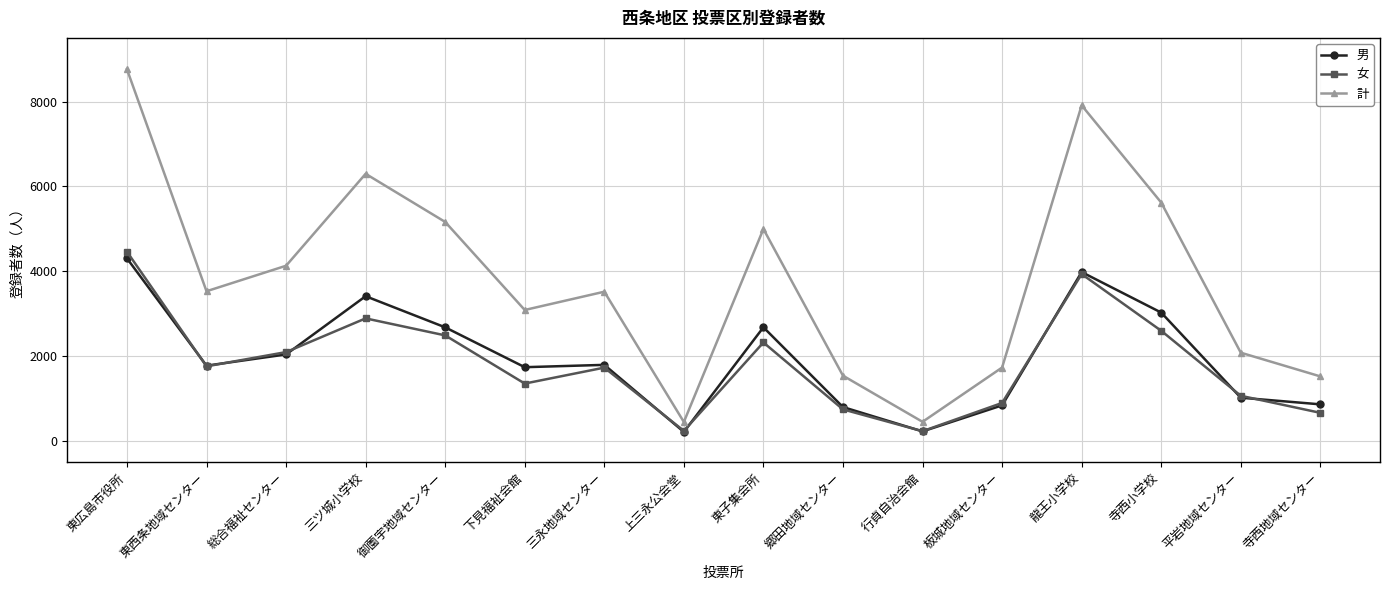

At which category is the sum across all series the highest?

東広島市役所